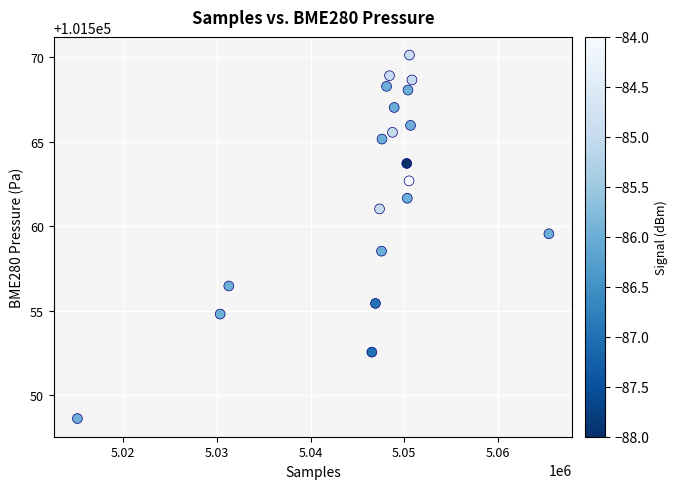

What is the range of X values (max minus min)?

50363.0